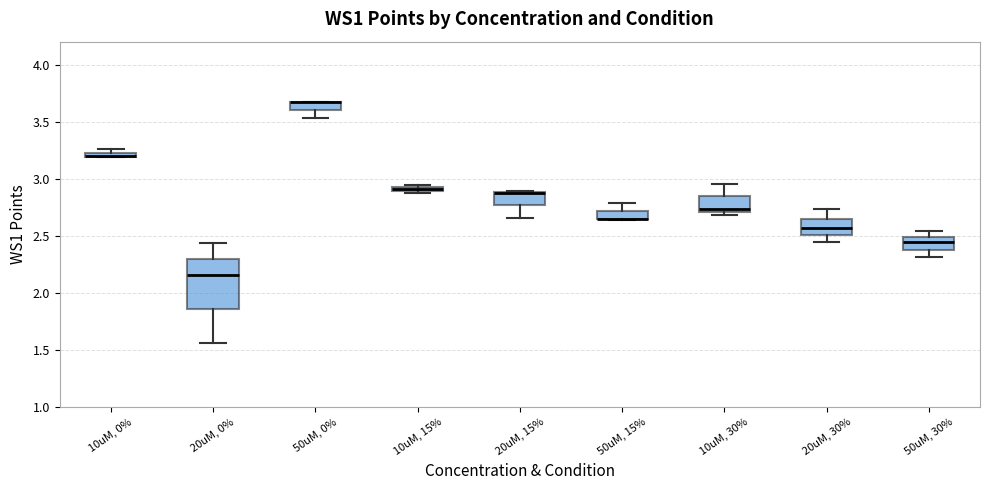

Which box is the tallest, from its lower edge to its upper edge?

20uM, 0%